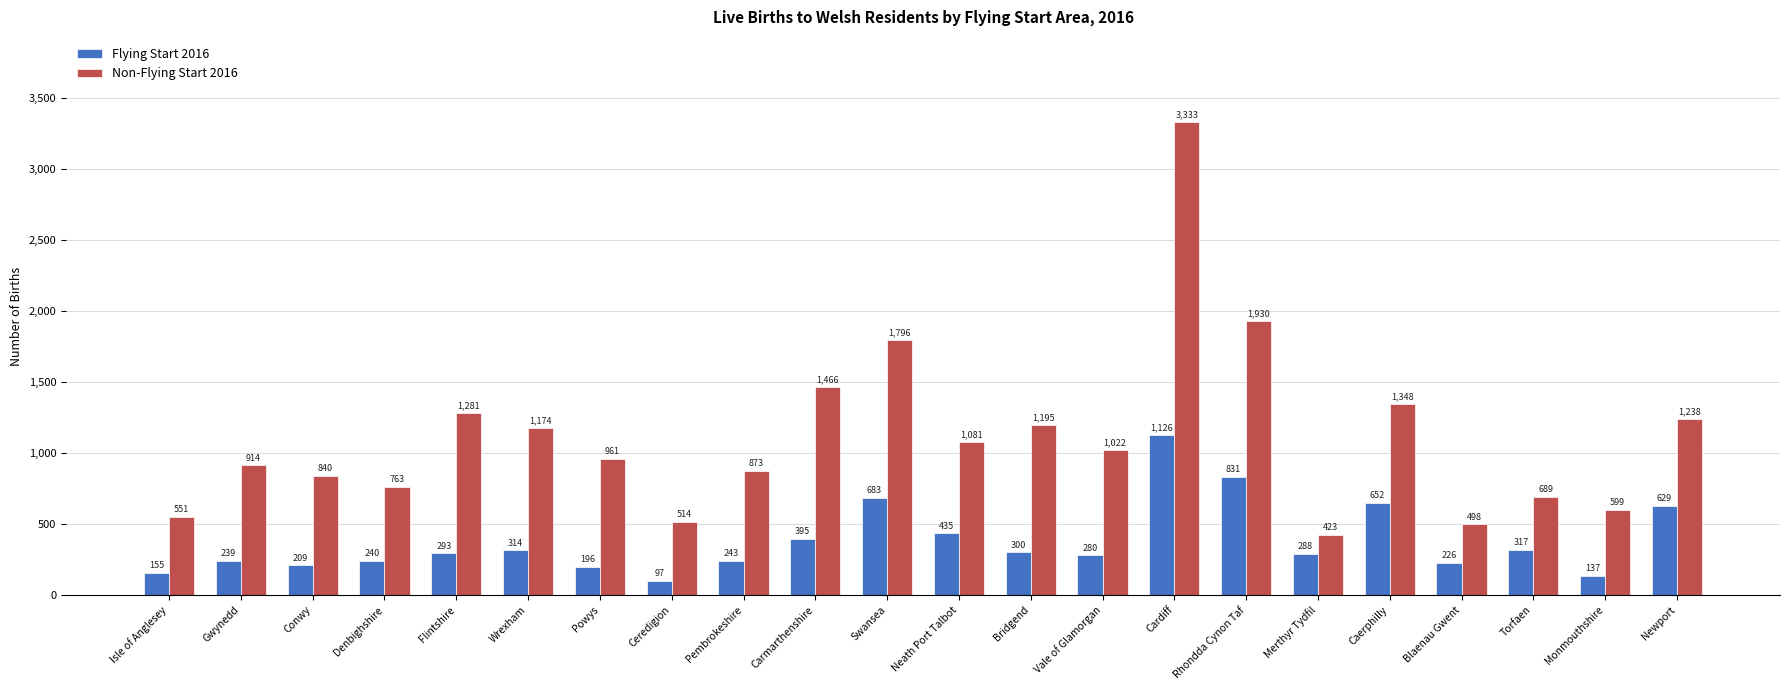

At Cardiff, list the series in order from largest to smallest.

Non-Flying Start 2016, Flying Start 2016